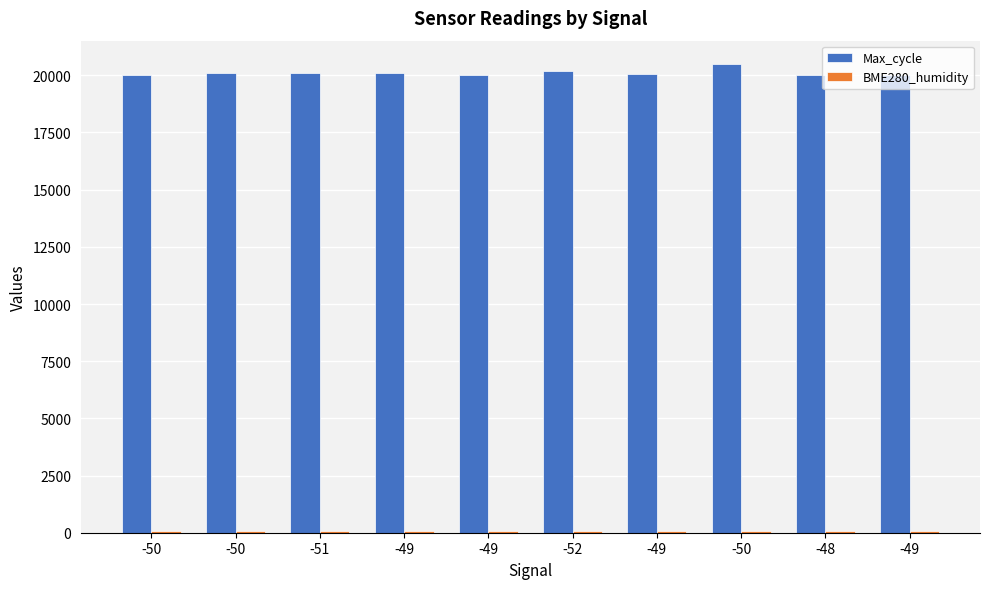

Are the bars grouped side by side (vs. stacked)?

Yes